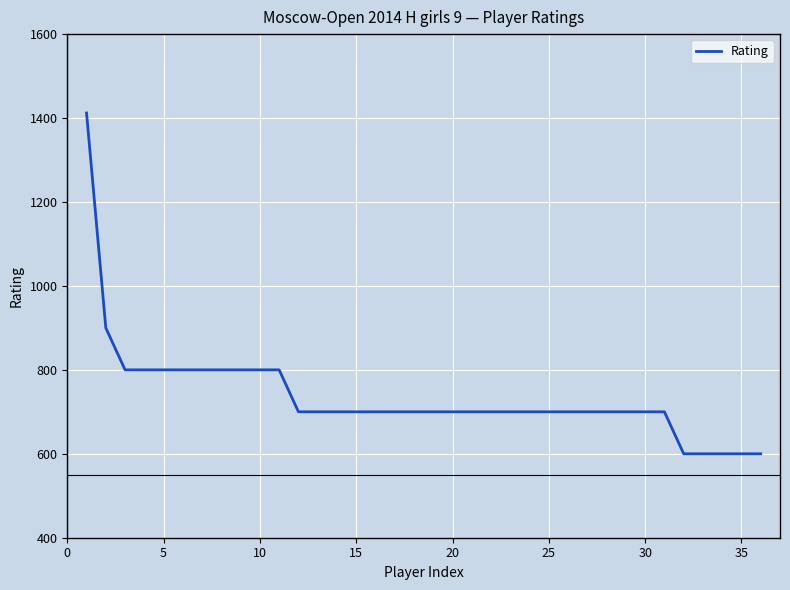

What is the minimum value shown in the chart?

600